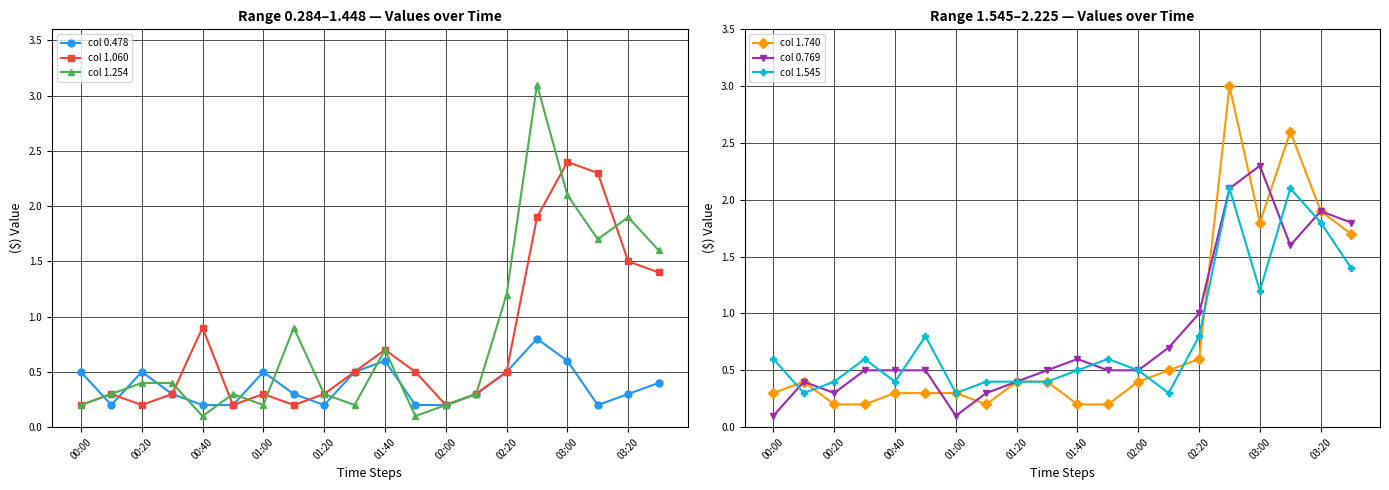

At which label does col 1.545 reach its peak?

15